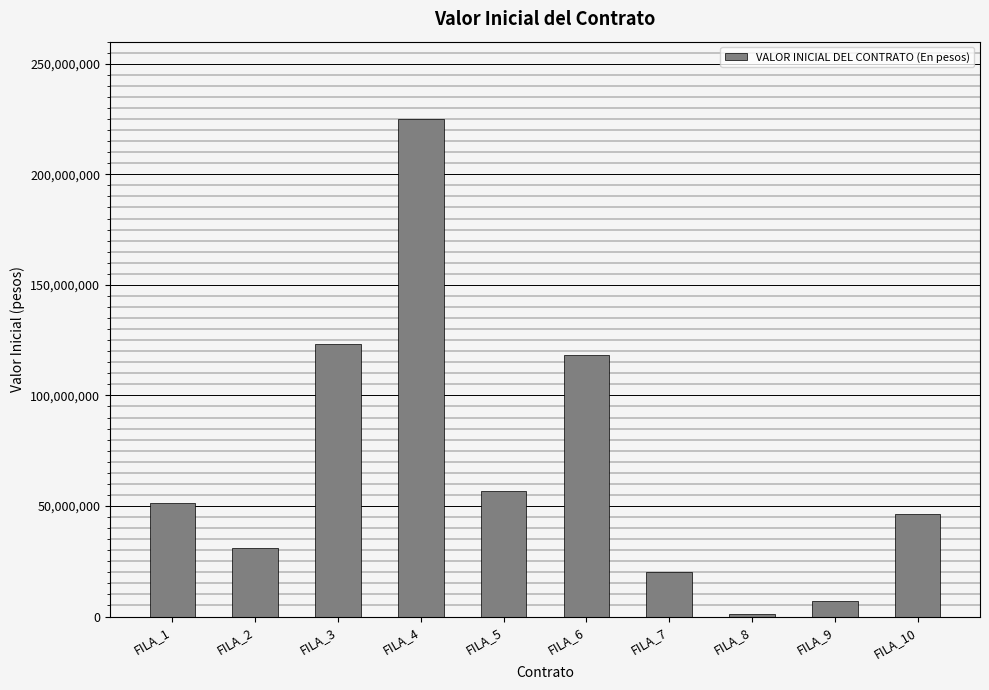

List the labels in order of value, smallest first.

FILA_8, FILA_9, FILA_7, FILA_2, FILA_10, FILA_1, FILA_5, FILA_6, FILA_3, FILA_4